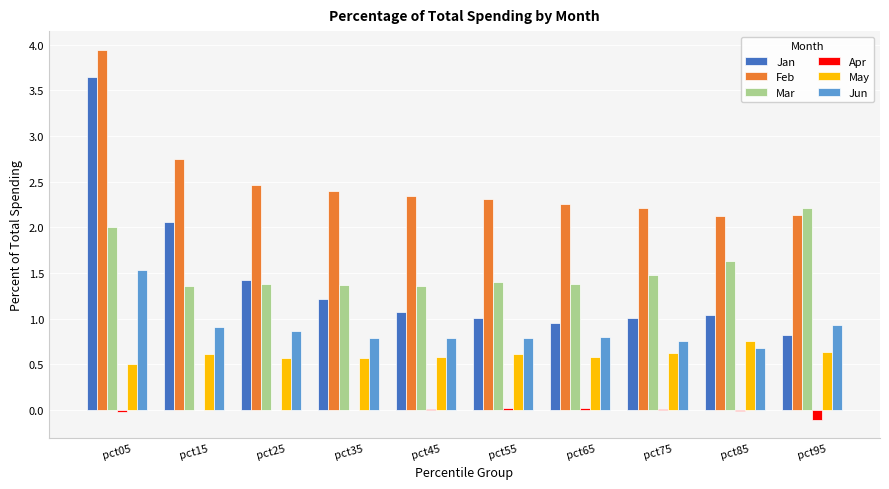

Which series has the largest range (max minus min)?

Jan